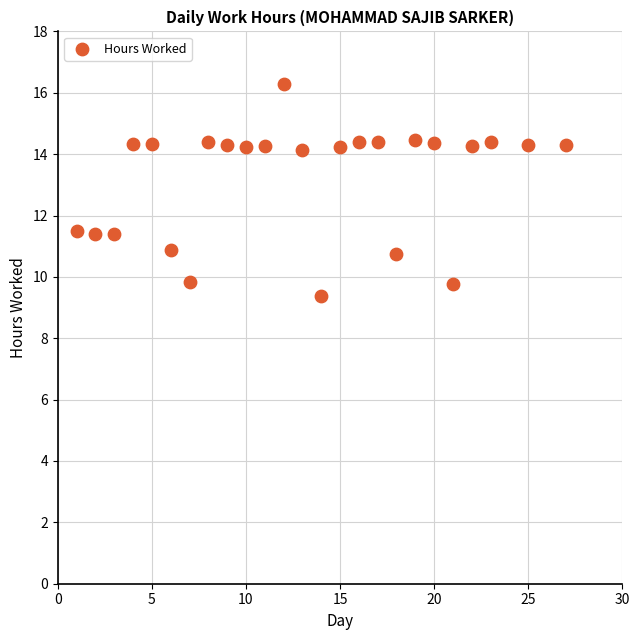

What is the range of X values (max minus min)?

26.0